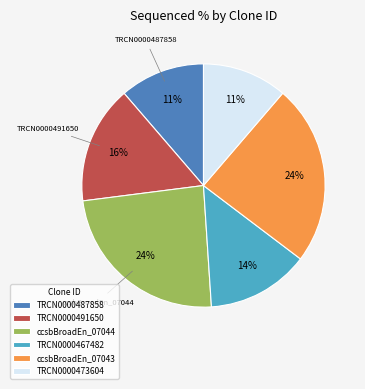

True or false: TRCN0000473604 accounts for 19% of the total.

False